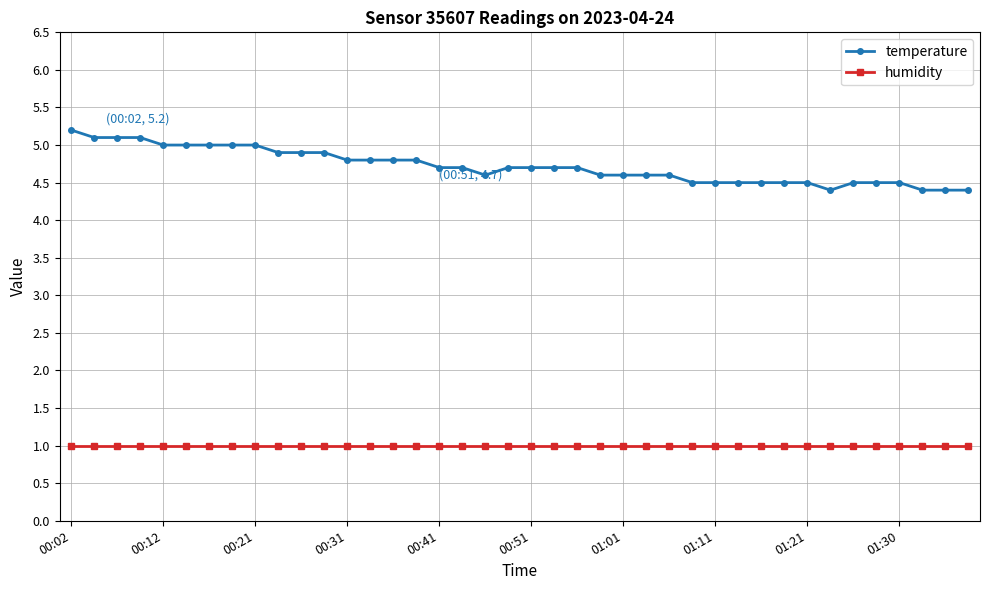

What is the value of the temperature point at the 2nd from the left?

5.1